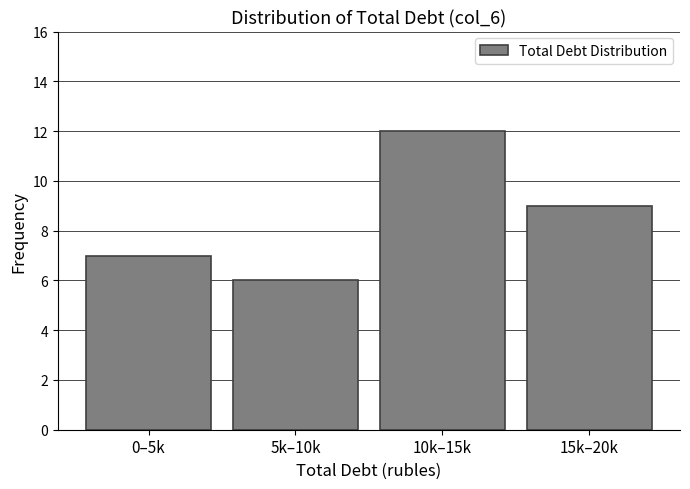

Reading left to right, what are all the values shown in this chart?

7	6	12	9